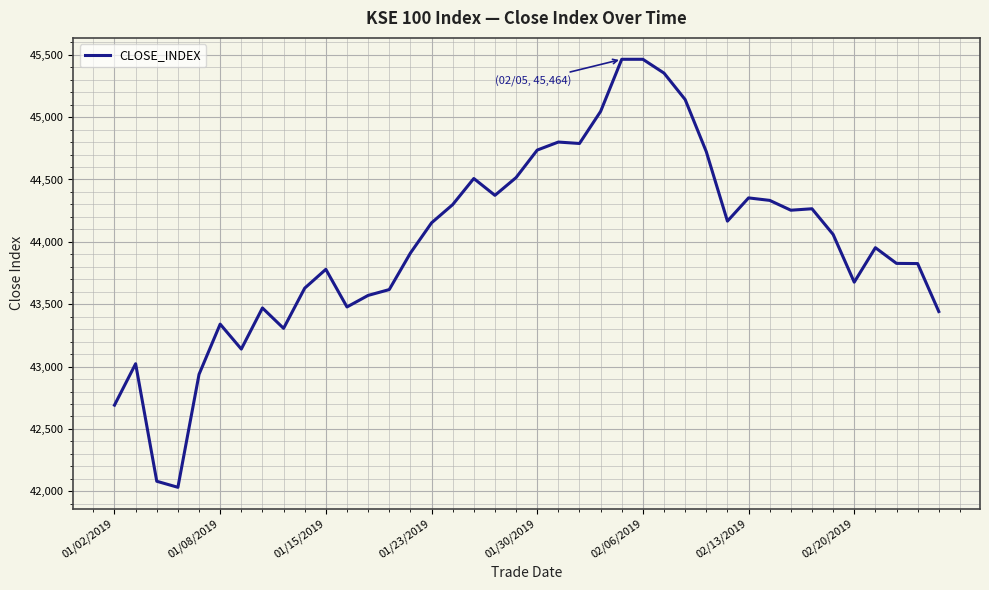

Count the number of values greater than 44059.

20